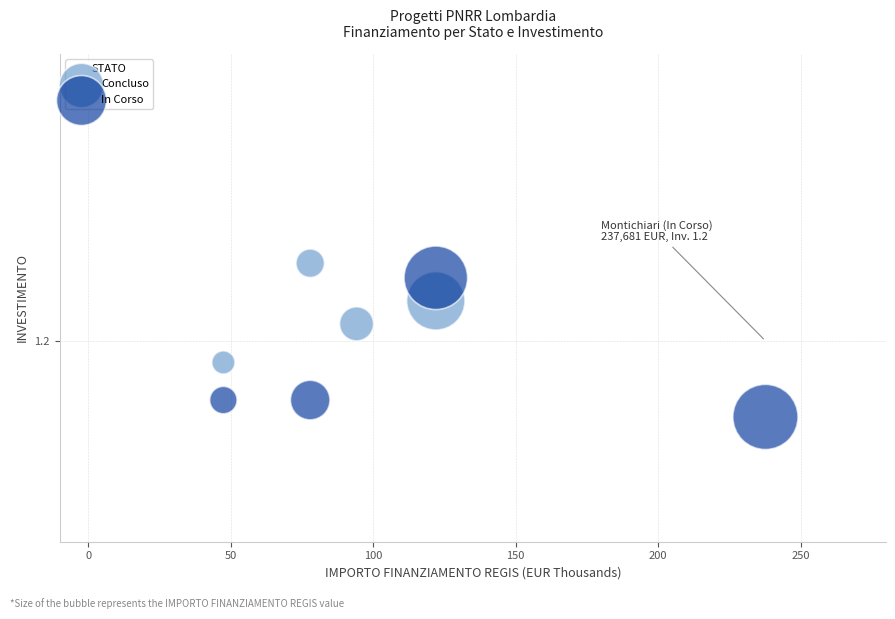

What are all the series names shown in the legend?

Concluso, In Corso